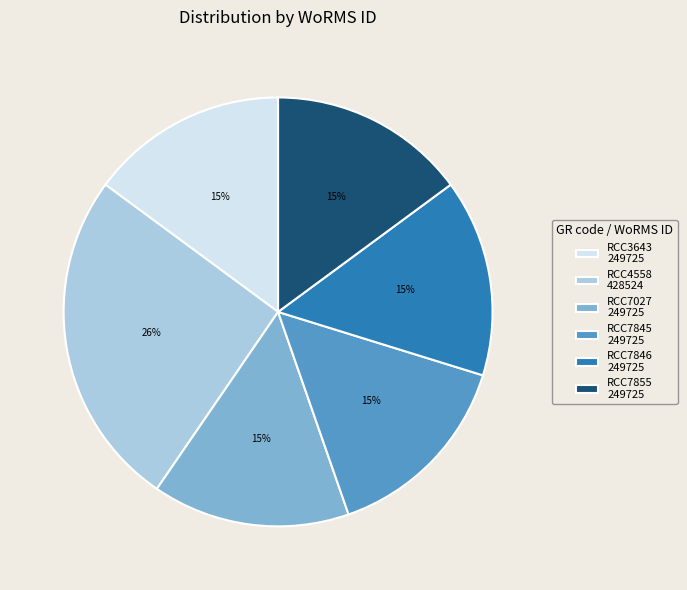

Is there any slice that represents more than half of the pie?

No